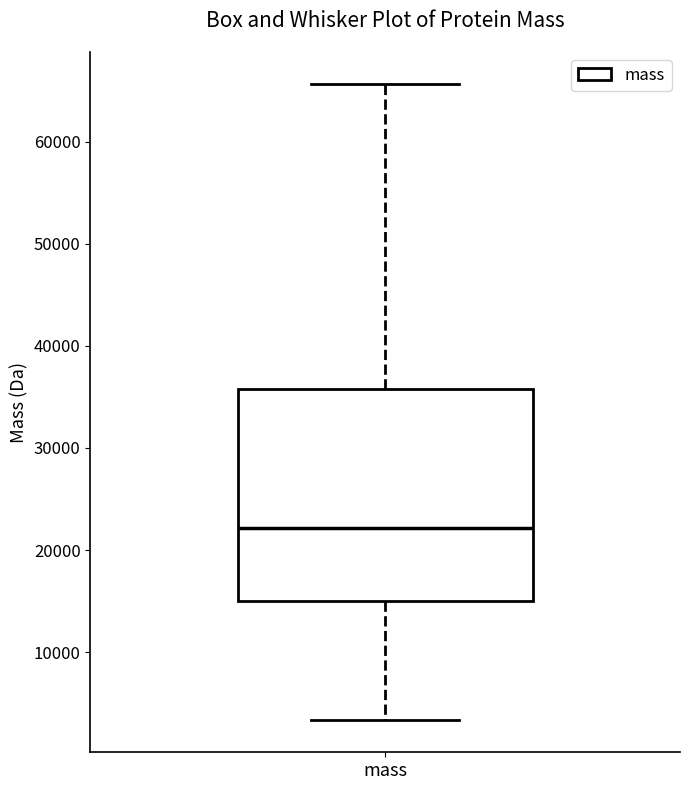

Read this box plot against the y-axis: the position of the median line, the range covered by the box, and the ends of both whiskers. The values are not printed on the chart, so give them approximately, as read against the axis.

median 22000, box 15000 to 36000, whiskers 3000 to 66000